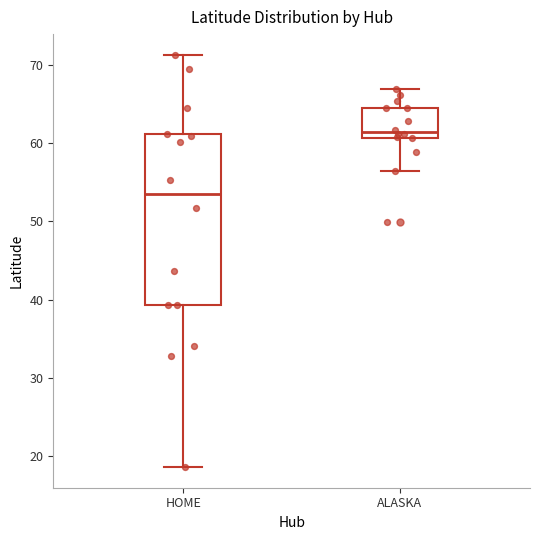

Reading left to right, read every box against the y-axis: the position of its median line, the range the box covers, and the ends of its whiskers. The values are not printed on the chart, so give them approximately, as read against the axis.

HOME: median 53, box 39 to 61, whiskers 19 to 71
ALASKA: median 61 (just above the box's lower edge), box 61 to 65, whiskers 56 to 67